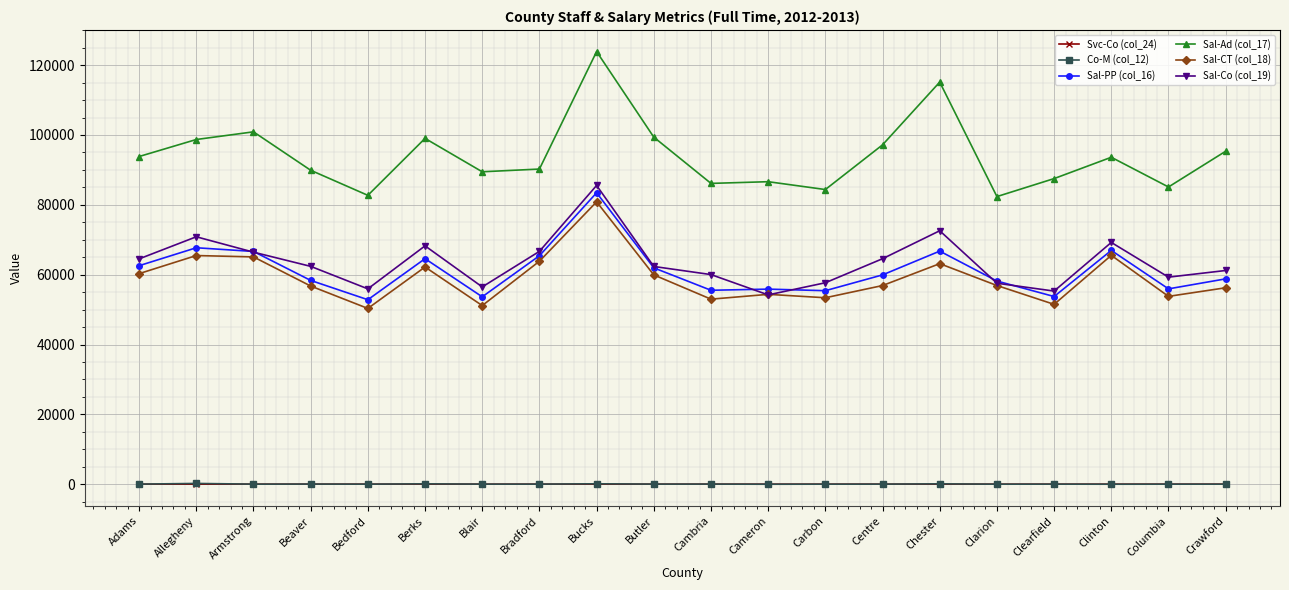

What are all the series names shown in the legend?

Svc-Co (col_24), Co-M (col_12), Sal-PP (col_16), Sal-Ad (col_17), Sal-CT (col_18), Sal-Co (col_19)